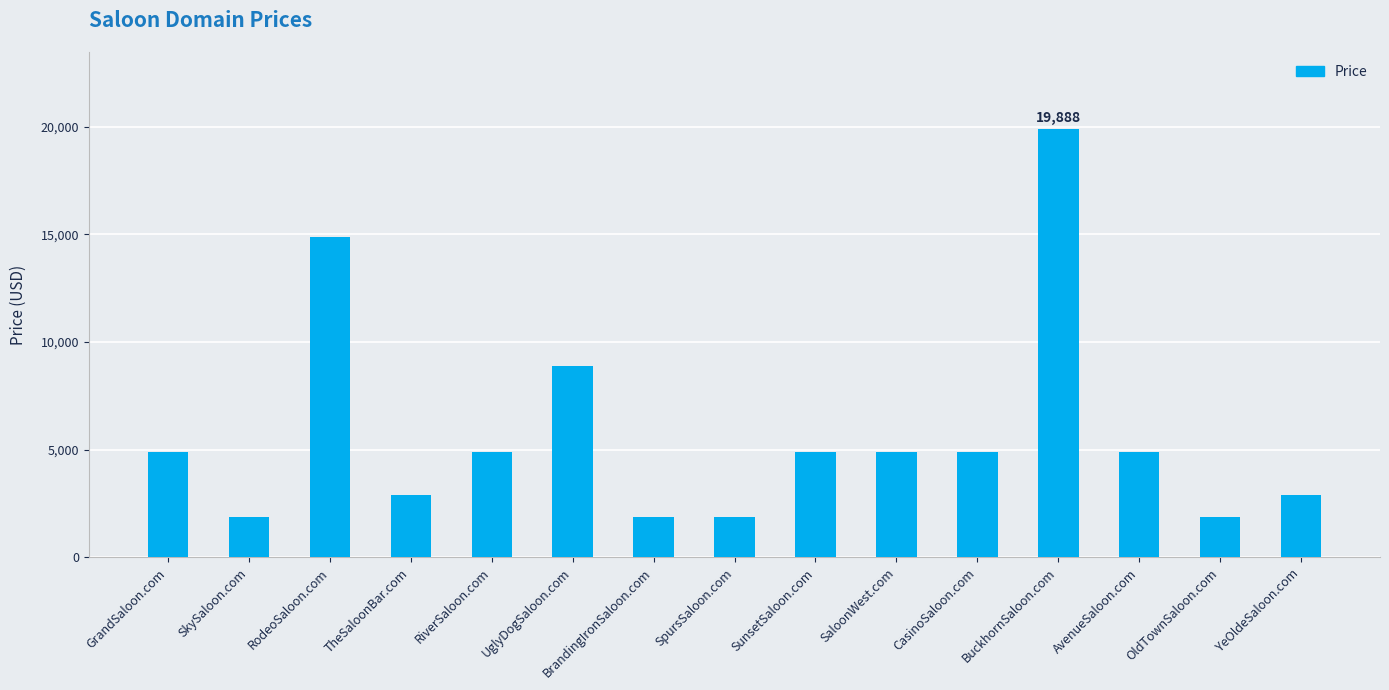

What is the label of the 7th bar from the left?

BrandingIronSaloon.com